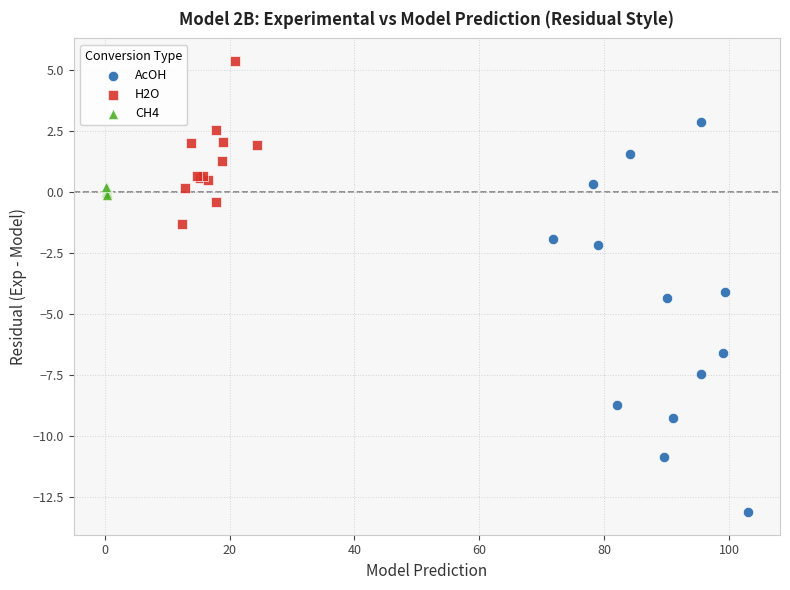

Which series has the widest spread of Y values?

AcOH